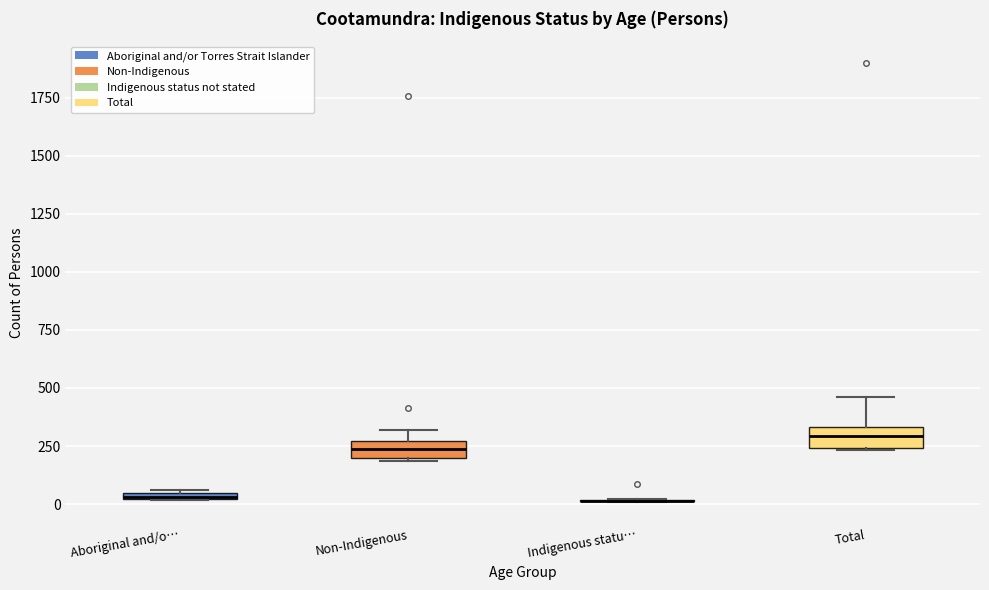

Where is the upper edge of the box for Total on the y-axis? The values are not printed on the chart, so give them approximately, as read against the axis.

350